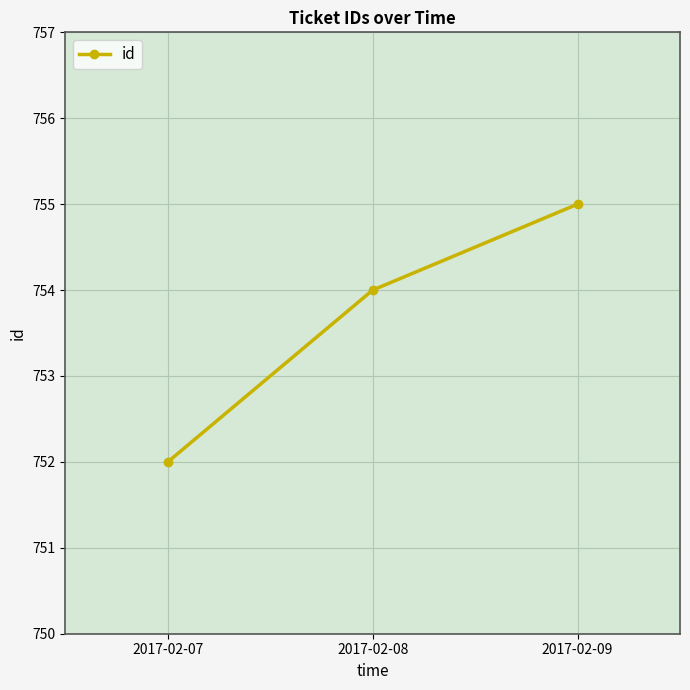

Reading right to left, transcribe all the data shown in this chart.

755	754	752